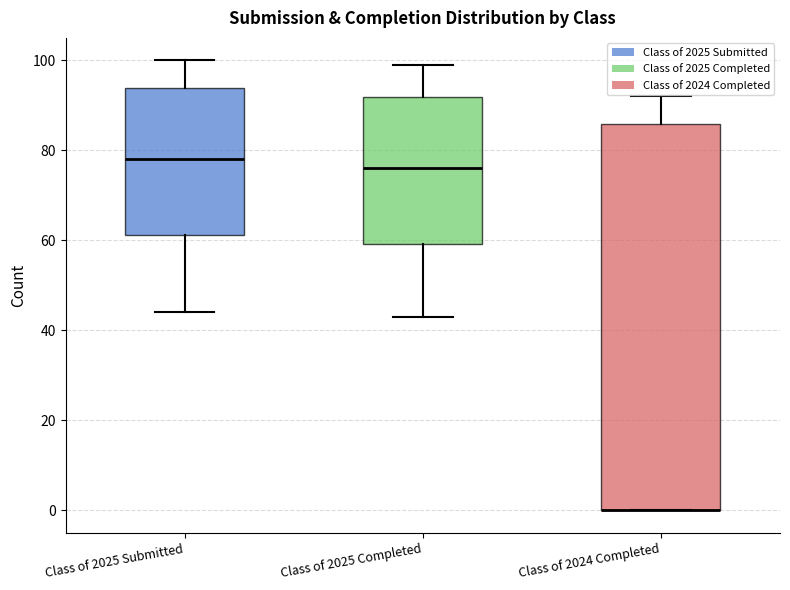

Which box is the tallest, from its lower edge to its upper edge?

Class of 2024 Completed